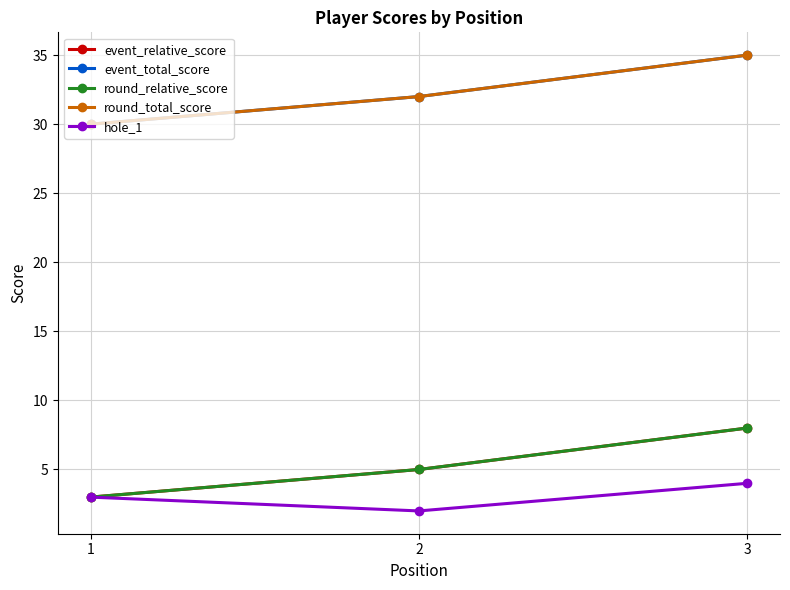

Does the chart have visible grid lines?

Yes